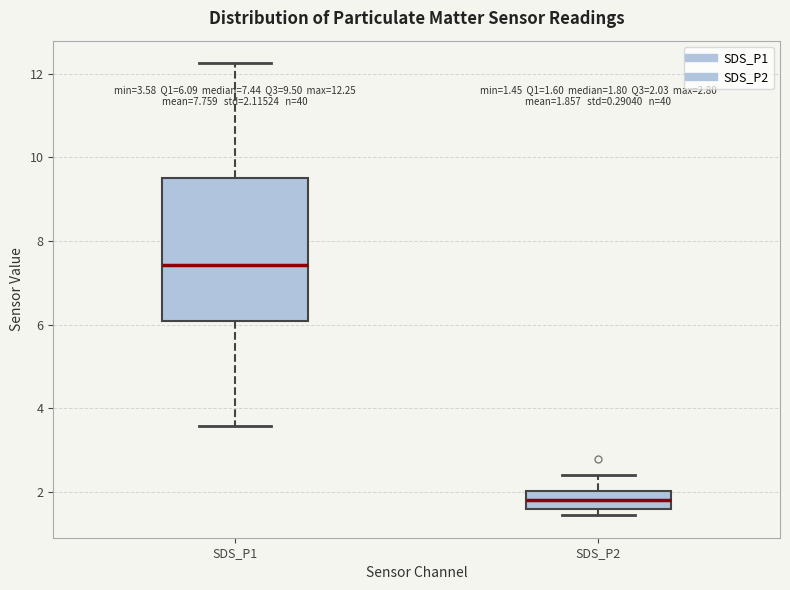

Which box's median line is the lowest?

SDS_P2